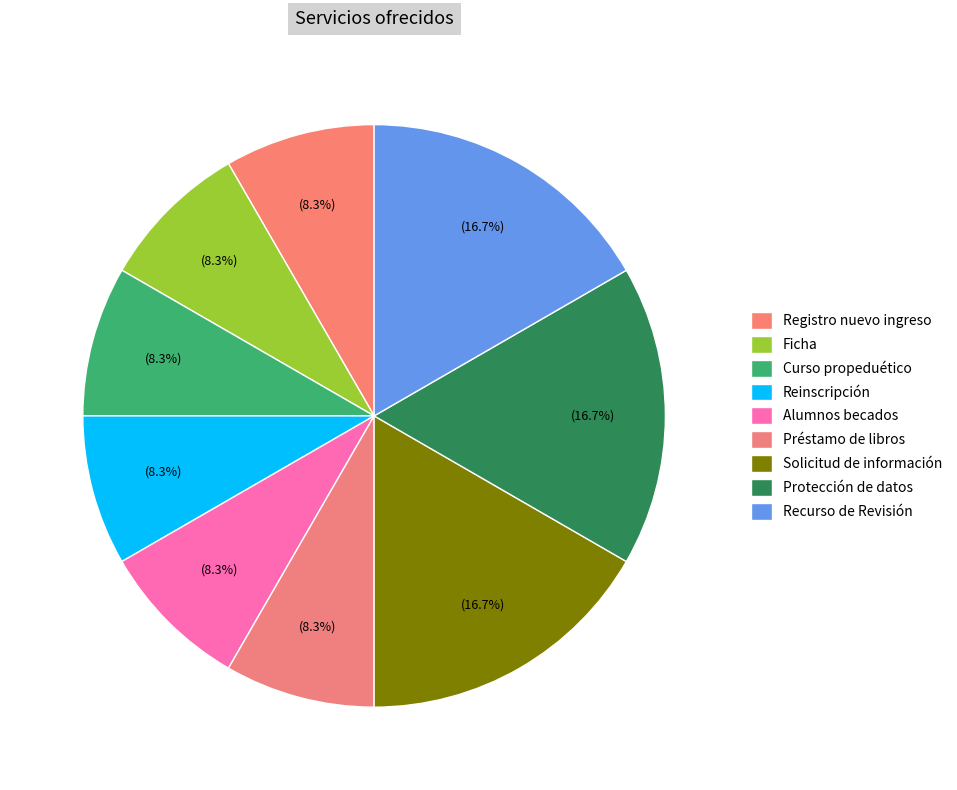

How many slices are in this pie chart?

9